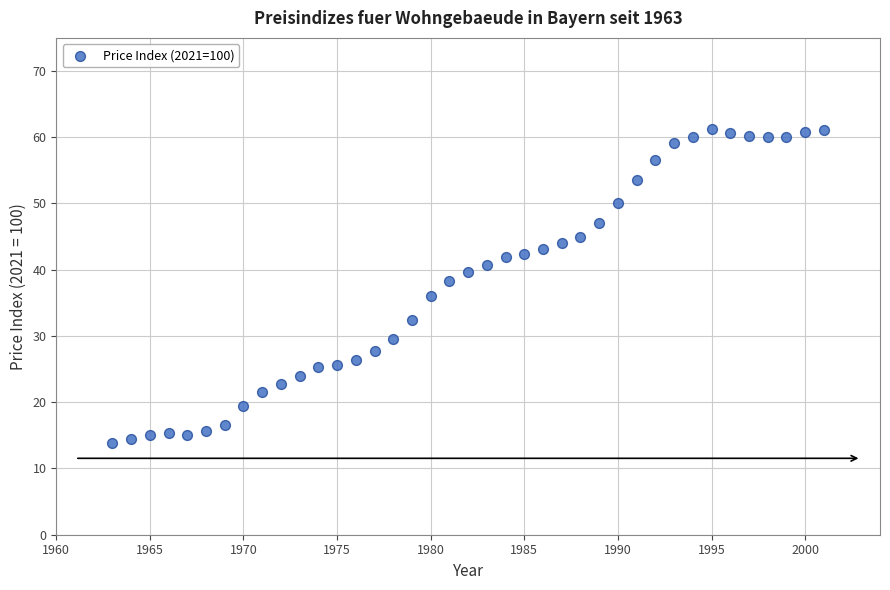

What is the range of X values (max minus min)?

38.0